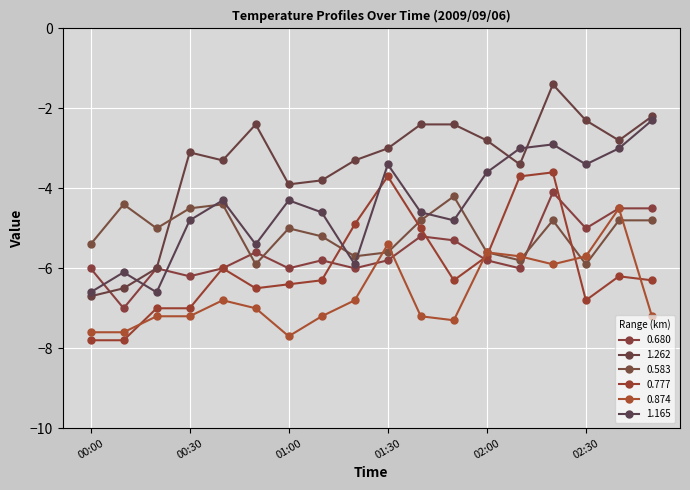

Rank the series by their maximum value, from lowest to highest.

0.874, 0.583, 0.680, 0.777, 1.165, 1.262